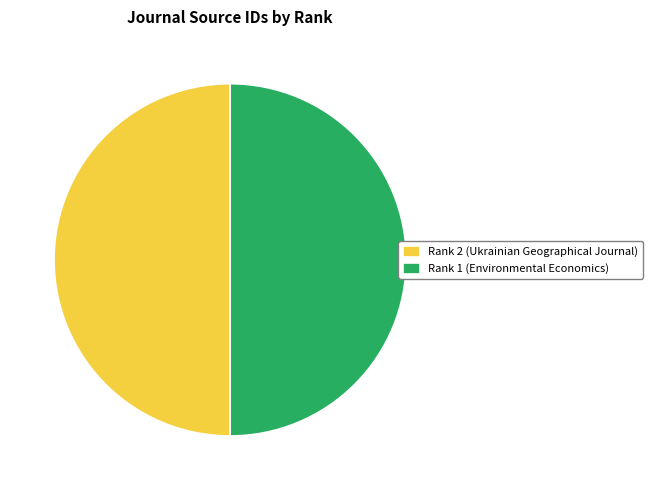

What is the ratio of the value at Rank 1 (Environmental Economics) to the value at Rank 2 (Ukrainian Geographical Journal)?

1.0